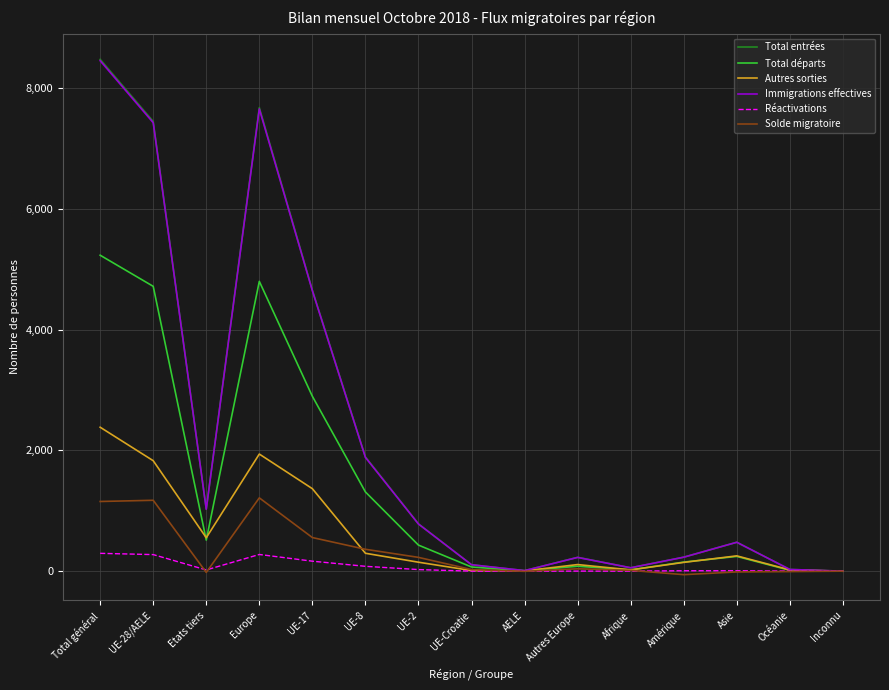

What is the highest value of the Autres sorties series?

2383